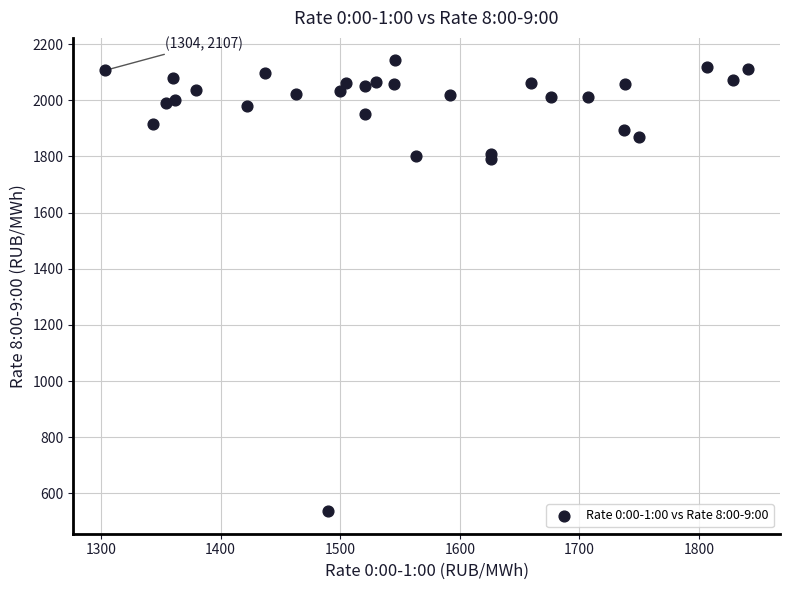

What is the range of Y values (max minus min)?

1605.4